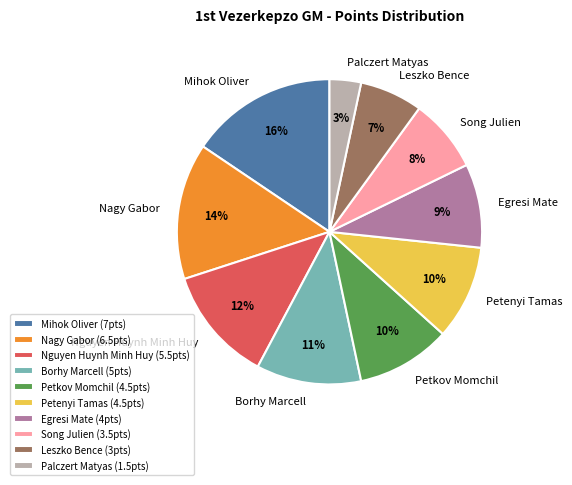

Approximately how many times larger is the value at Leszko Bence compared to Nagy Gabor?

0.5